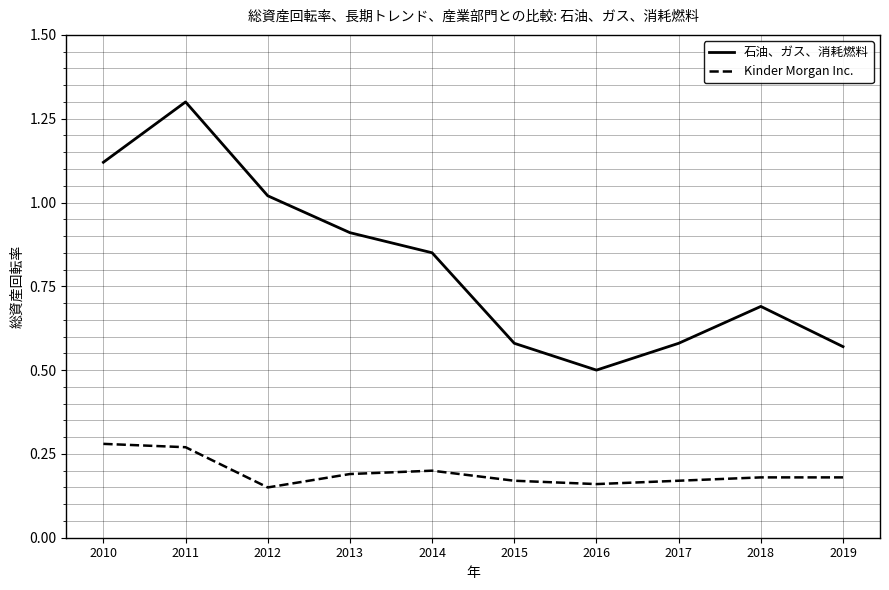

What is the difference between the 石油、ガス、消耗燃料 values at 2016 and 2013?

0.4